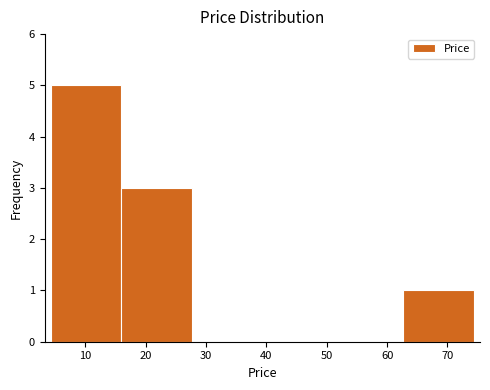

Which range on the x-axis has the tallest bar?

4 to 16